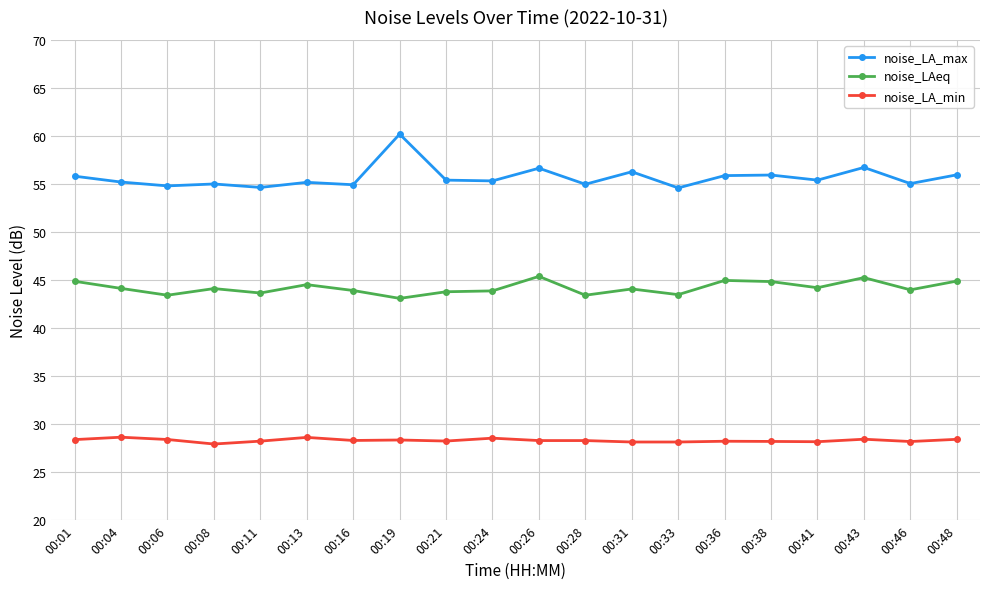

How many lines are shown in the chart?

3